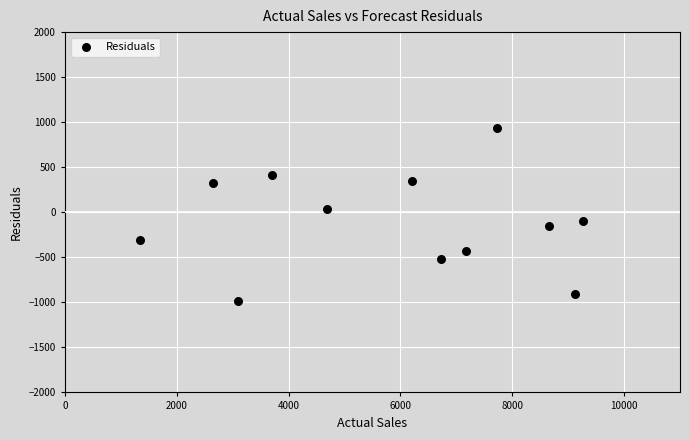

What is the range of Y values (max minus min)?

1912